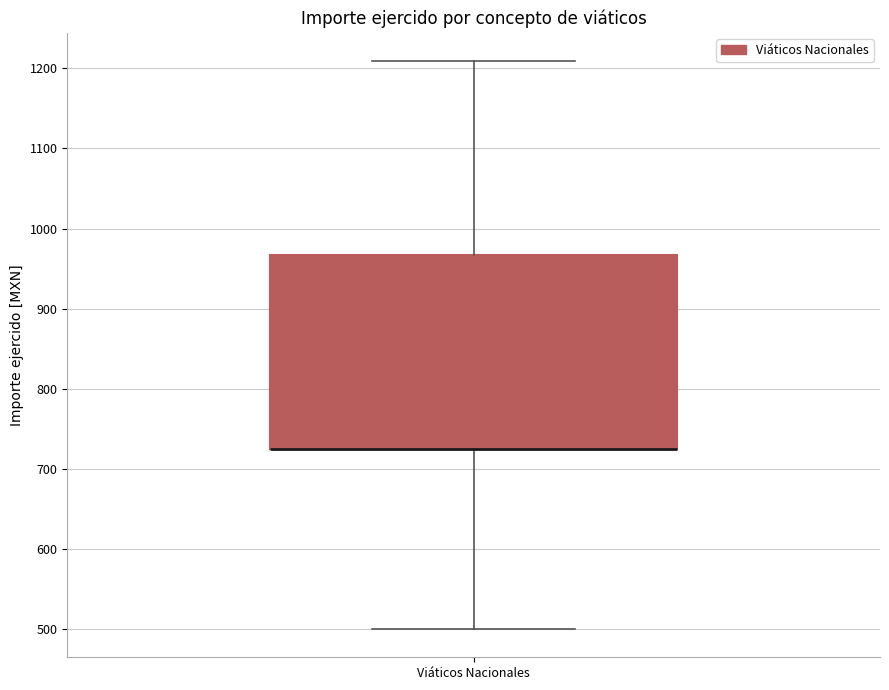

Where does the upper whisker of the box for Viáticos Nacionales end on the y-axis? The values are not printed on the chart, so give them approximately, as read against the axis.

1210